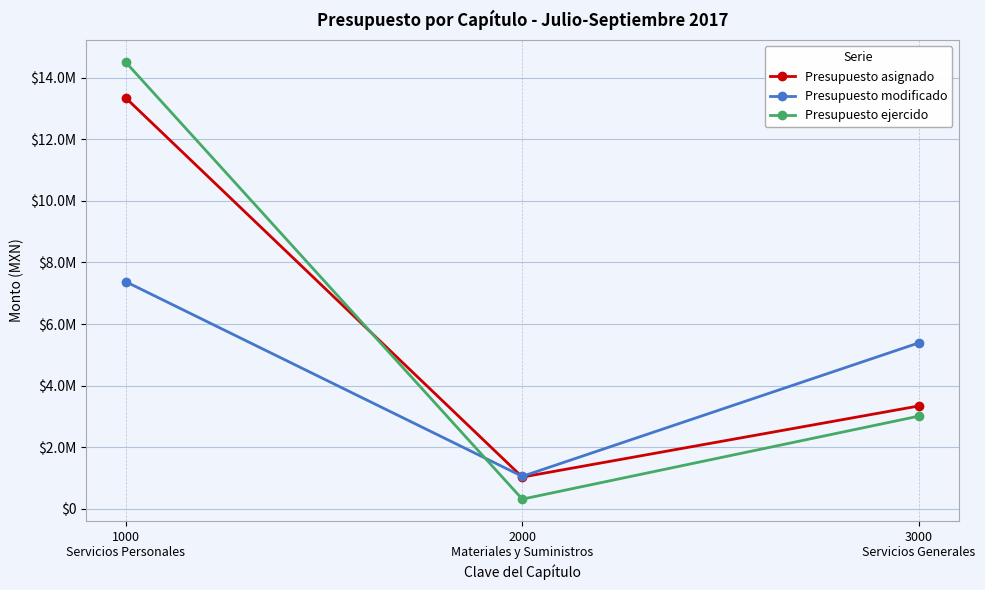

True or false: Presupuesto asignado has a value of 3341155.0 at 3000
Servicios Generales.

True